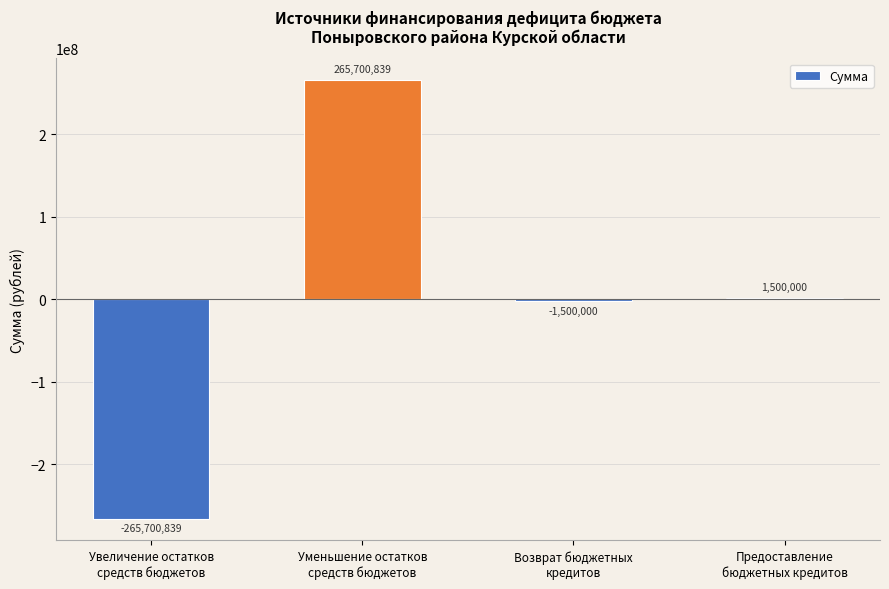

What is the greatest value displayed?

265700839